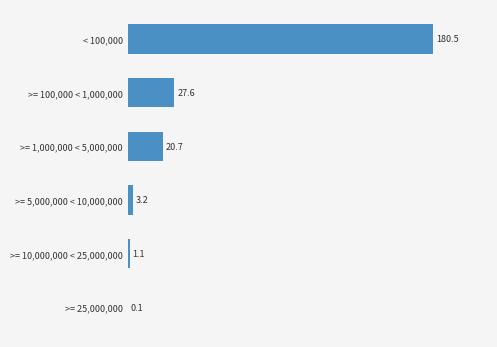

What is the greatest value displayed?

180.5